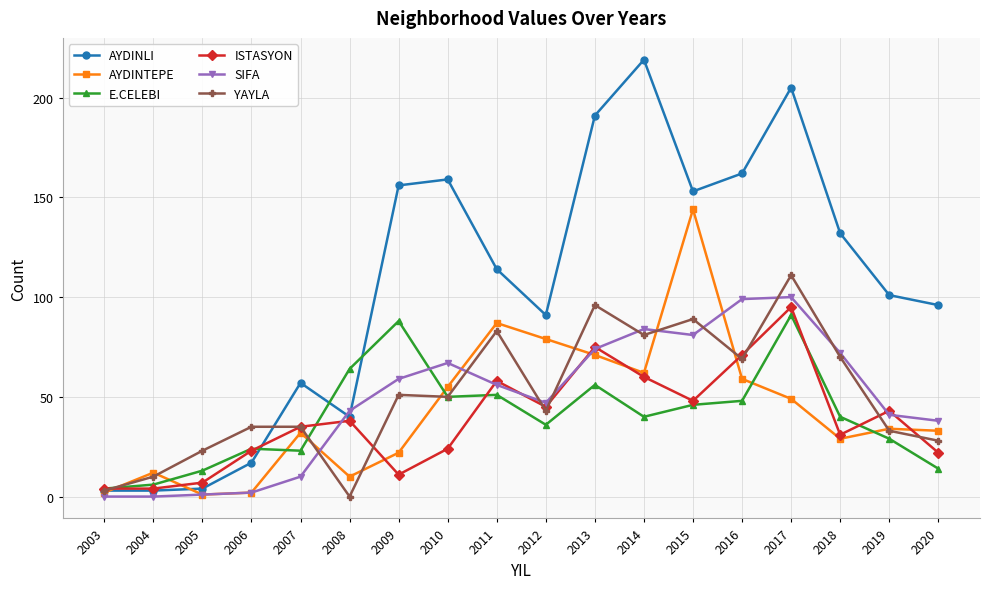

What is the maximum value shown in the chart?

219